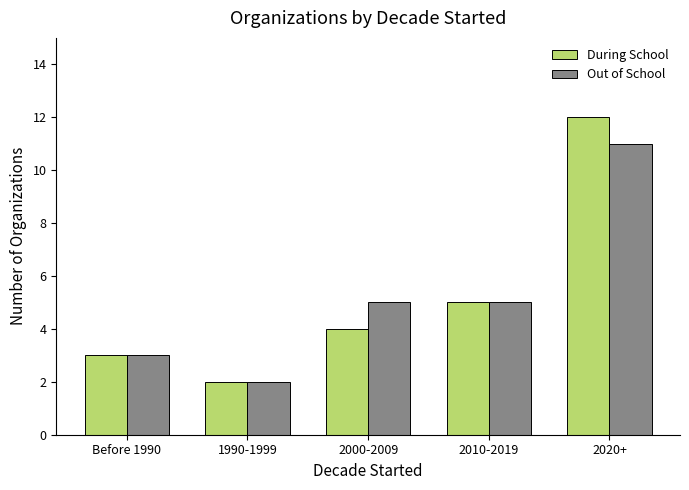

Are the bars grouped side by side (vs. stacked)?

Yes